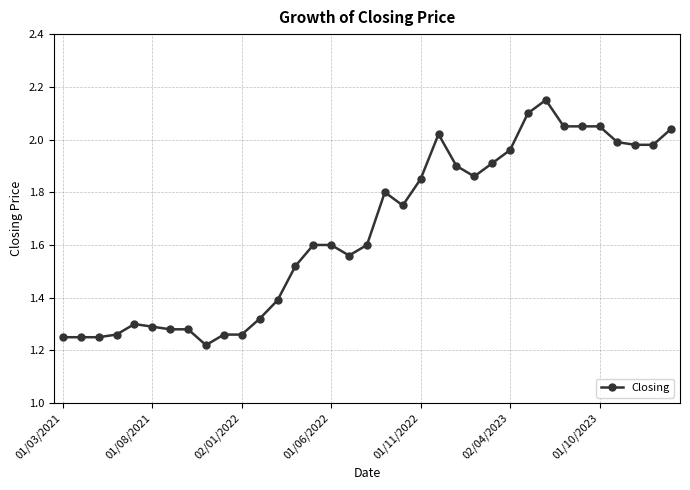

What is the average value?

1.7